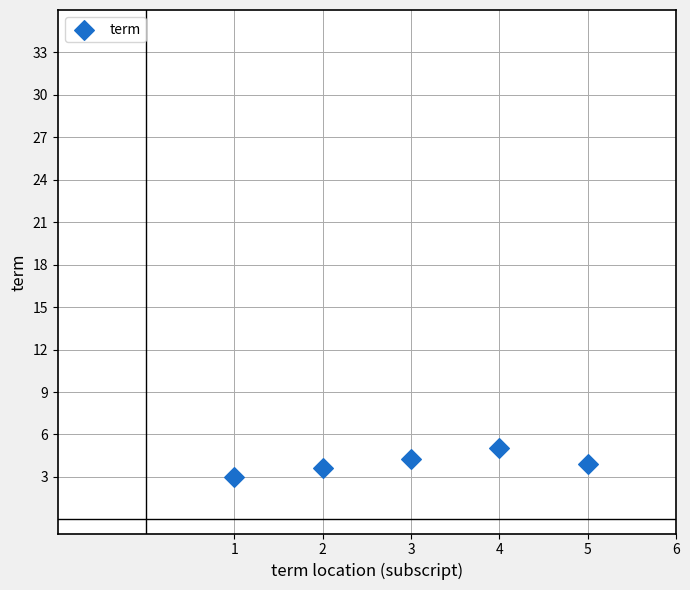

What is the range of Y values (max minus min)?

2.0